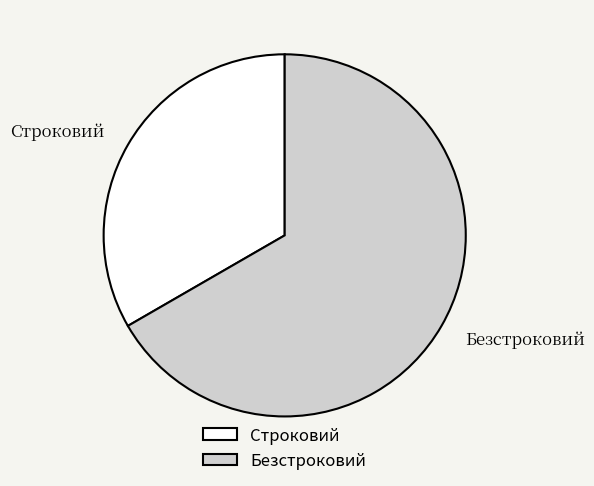

Which category has the biggest portion of the pie?

Безстроковий